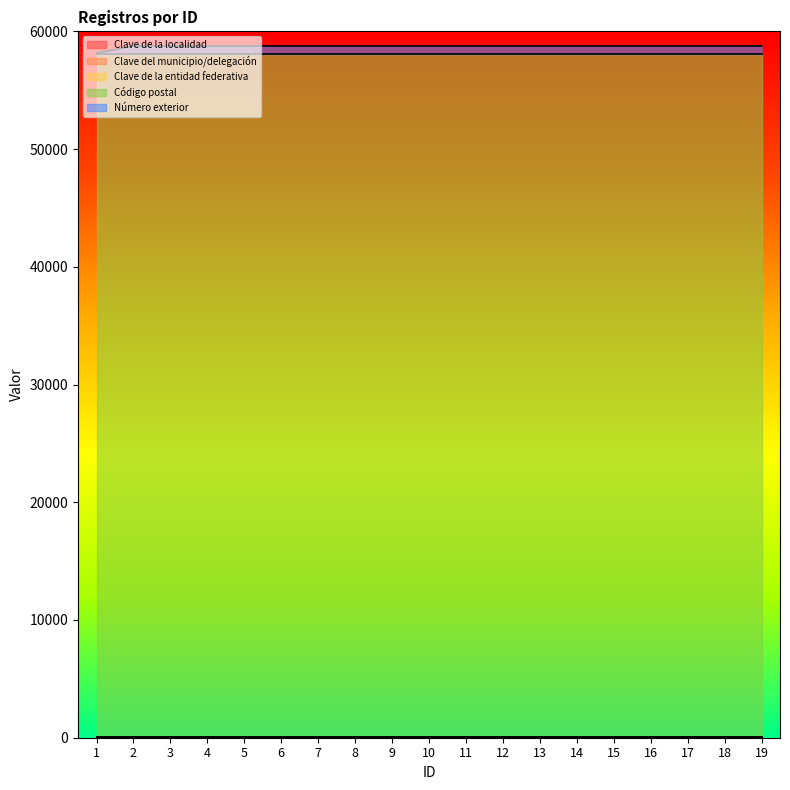

Which series has the largest total across all categories?

Código postal